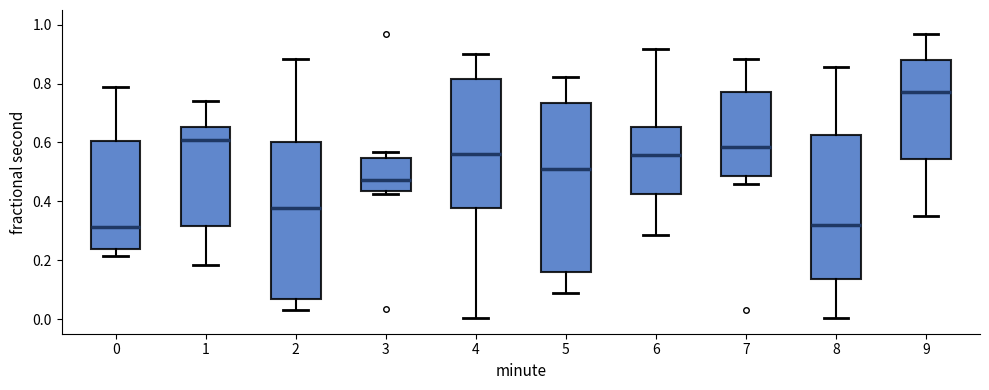

Reading left to right, read every box against the y-axis: the position of its median line, the range the box covers, and the ends of its whiskers. The values are not printed on the chart, so give them approximately, as read against the axis.

0: median 0.32, box 0.24 to 0.60, whiskers 0.22 to 0.78
1: median 0.60, box 0.32 to 0.66, whiskers 0.18 to 0.74
2: median 0.38, box 0.06 to 0.60, whiskers 0.04 to 0.88
3: median 0.48, box 0.44 to 0.54, whiskers 0.42 to 0.56
4: median 0.56, box 0.38 to 0.82, whiskers 0.00 to 0.90
5: median 0.50, box 0.16 to 0.74, whiskers 0.08 to 0.82
6: median 0.56, box 0.42 to 0.66, whiskers 0.28 to 0.92
7: median 0.58, box 0.48 to 0.78, whiskers 0.46 to 0.88
8: median 0.32, box 0.14 to 0.62, whiskers 0.00 to 0.86
9: median 0.78, box 0.54 to 0.88, whiskers 0.36 to 0.96